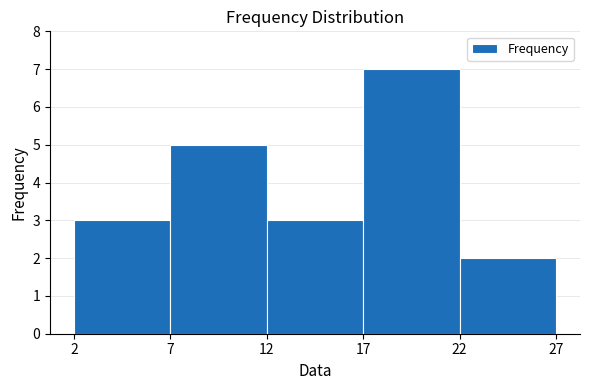

Reading left to right, transcribe this chart: for each bar, give the range it covers on the x-axis and its height. The values are not printed on the chart, so give them approximately, as read against the axis.

2 to 7: 3
7 to 12: 5
12 to 17: 3
17 to 22: 7
22 to 27: 2